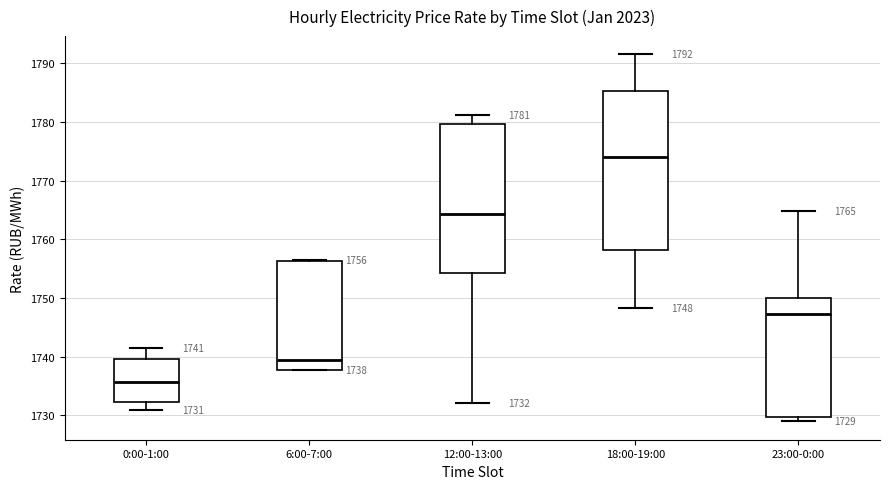

Which box is the tallest, from its lower edge to its upper edge?

18:00-19:00